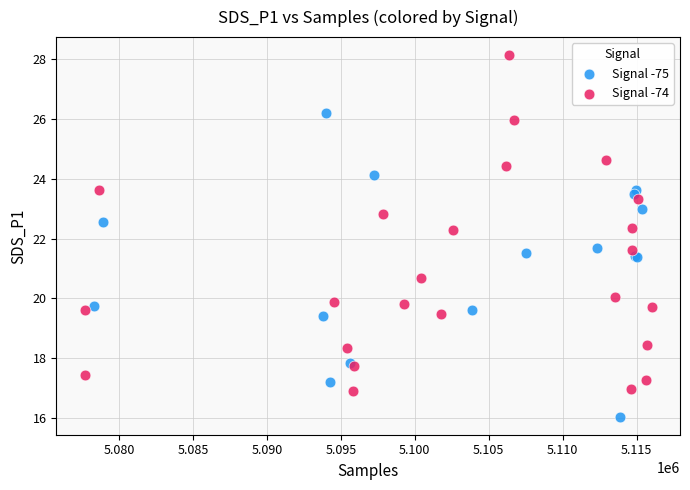

Which series has the widest spread of Y values?

Signal -74